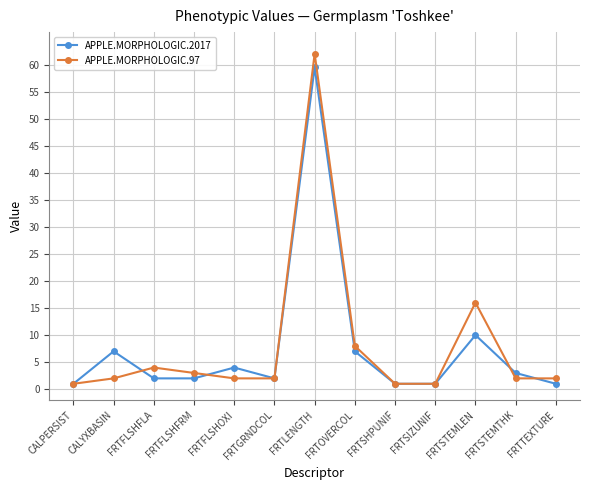

Where is the first local maximum for APPLE.MORPHOLOGIC.97?

FRTFLSHFLA